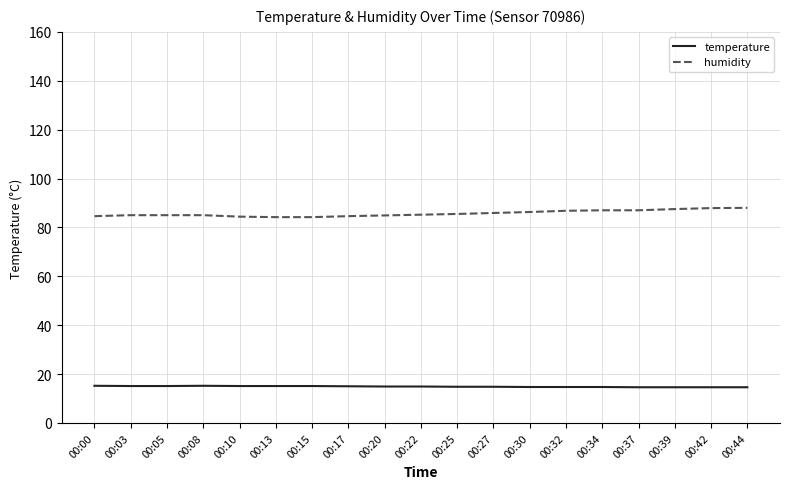

True or false: humidity and temperature intersect in this chart.

False